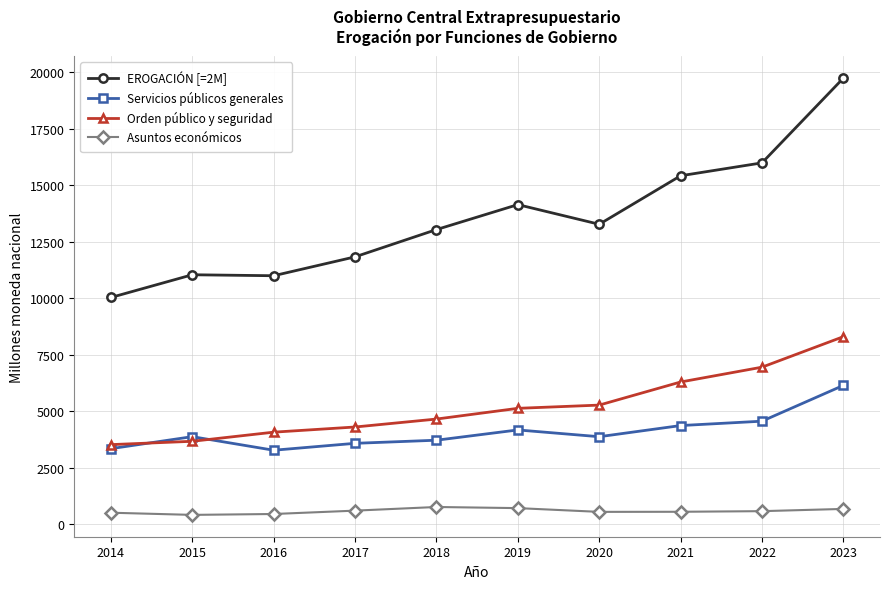

True or false: Servicios públicos generales has a value of 3884.2 at 2015.

True